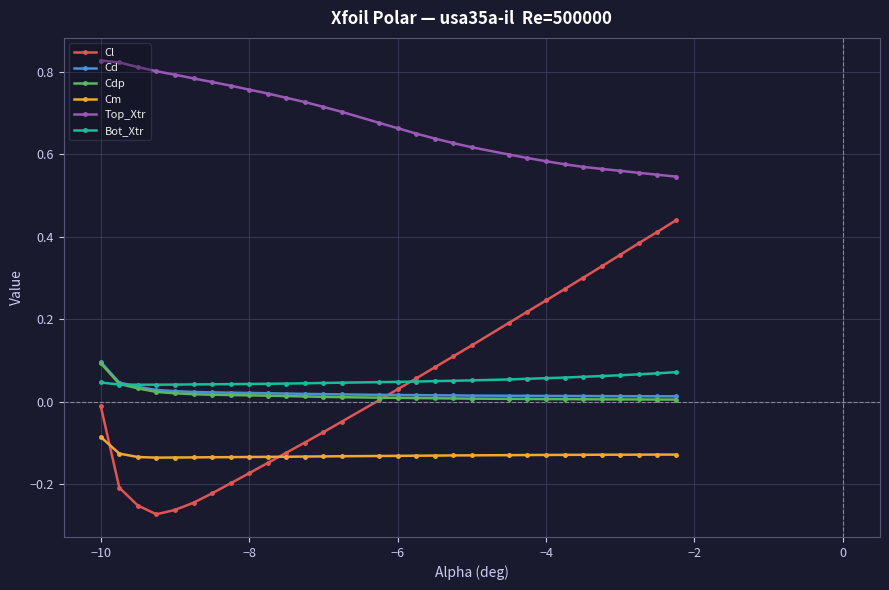

Which series has the largest total across all categories?

Top_Xtr